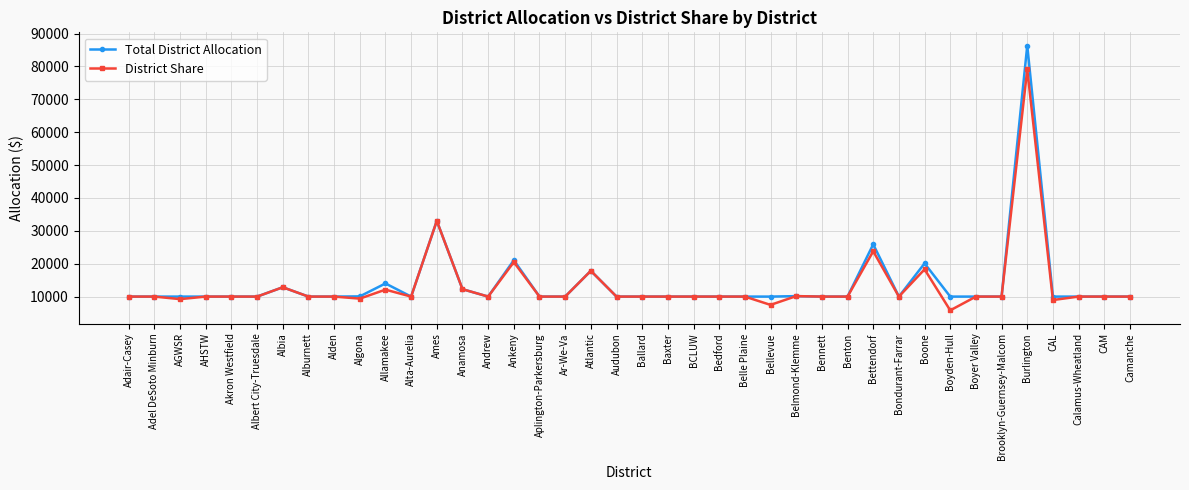

Which series has the largest range (max minus min)?

Total District Allocation